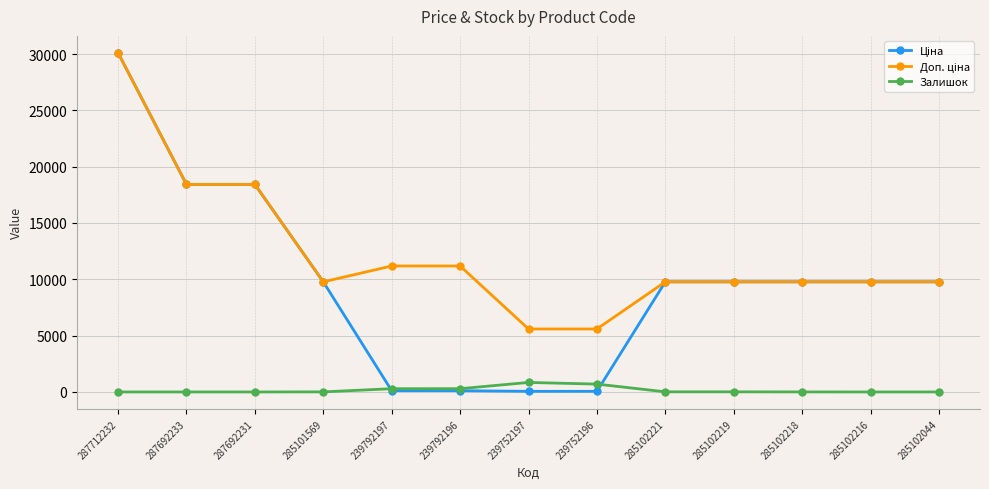

The Залишок series shows 11.0 at 285102221. True or false?

True